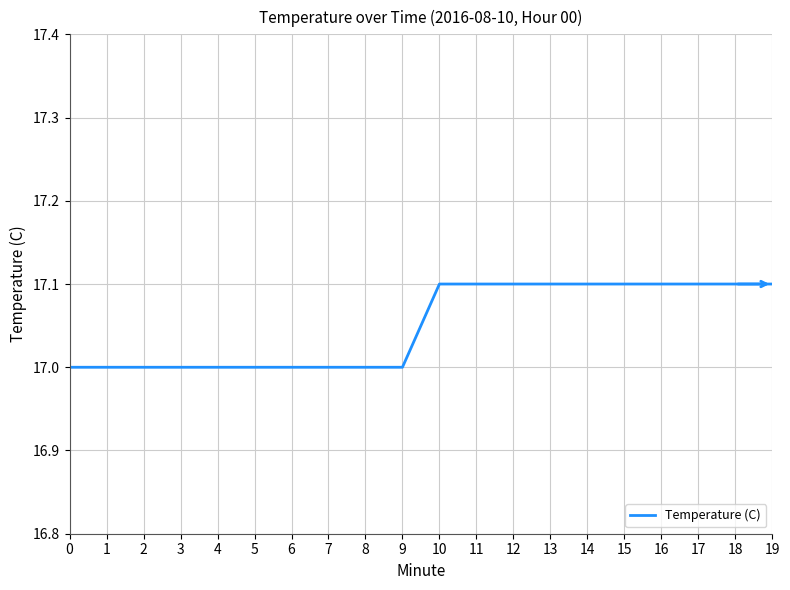

What is the smallest value displayed?

17.0